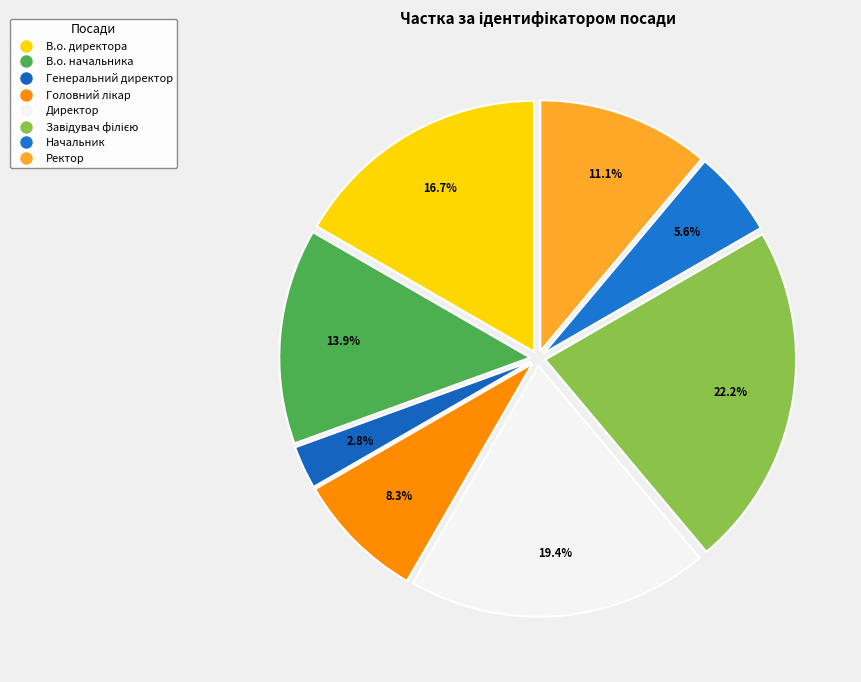

Count the number of slices in the pie.

8